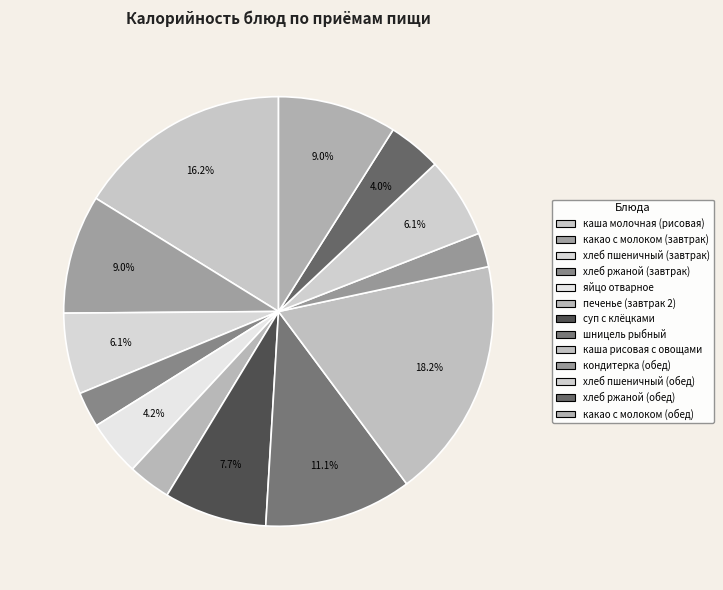

Which slice is the largest?

каша рисовая с овощами